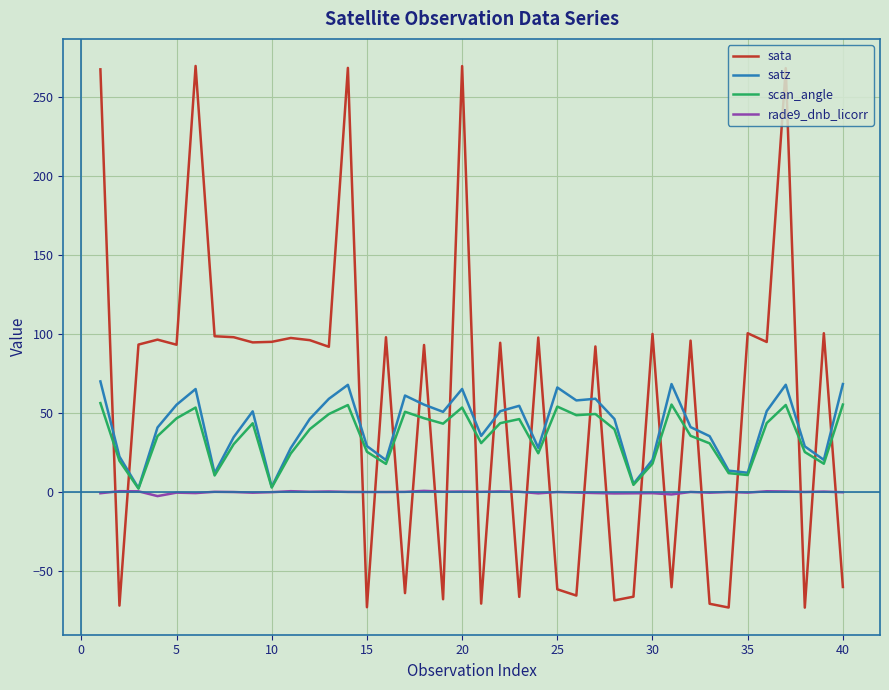

How many values in the scan_angle series are below 39?

19